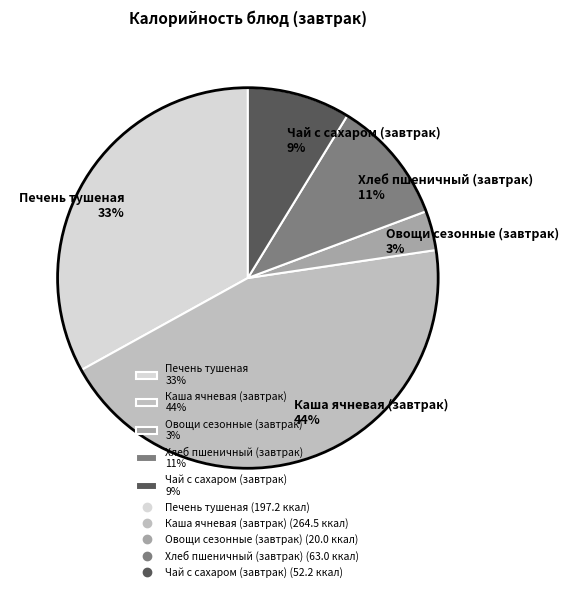

To the nearest percent, what is the combined percentage of Печень тушеная and Каша ячневая (завтрак)?

77%